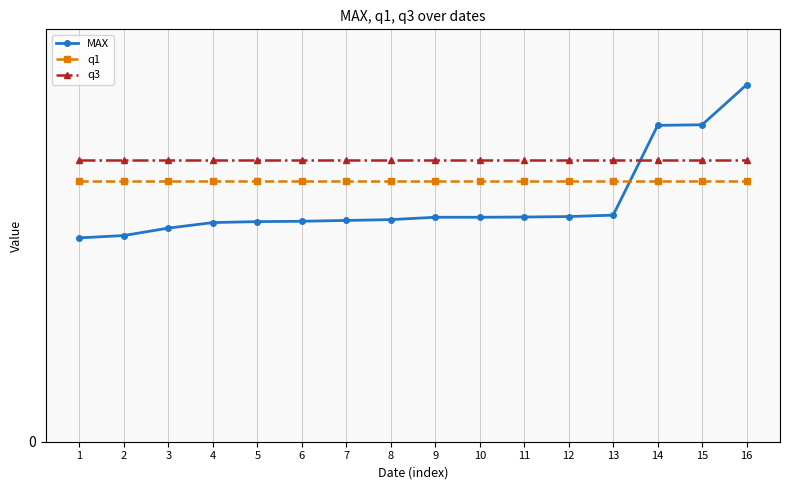

Which series has the largest range (max minus min)?

MAX